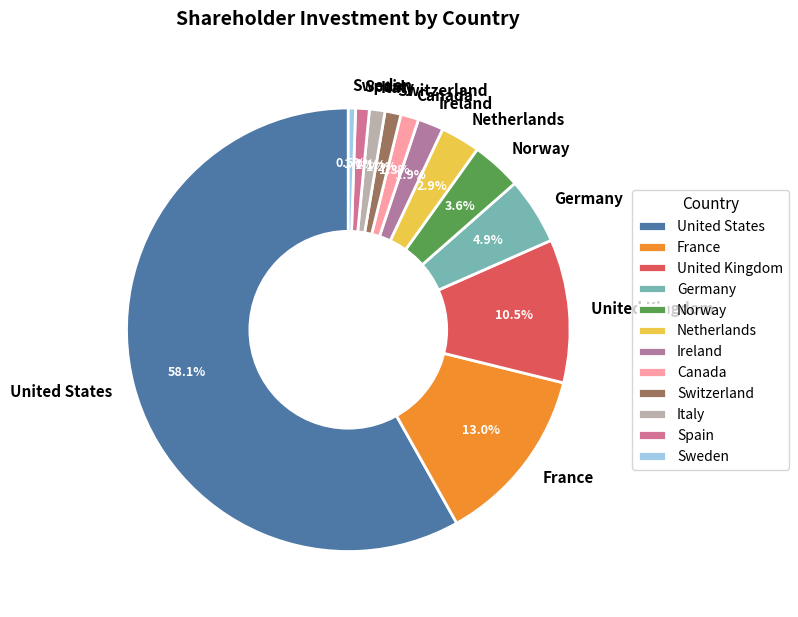

True or false: Ireland accounts for 2% of the total.

True